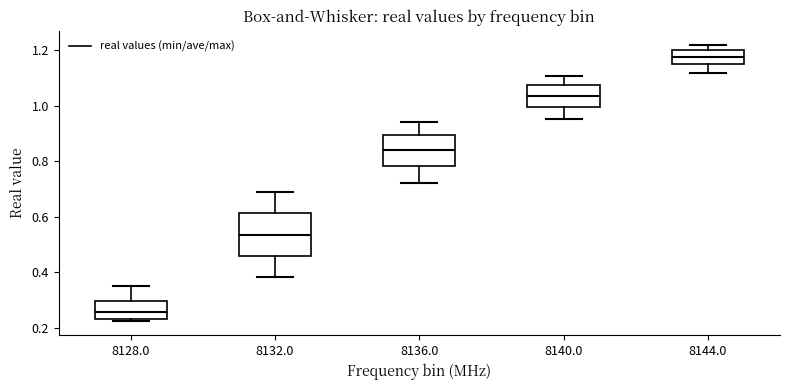

Where does the median line of the box at x = 8136.0 sit on the y-axis? The values are not printed on the chart, so give them approximately, as read against the axis.

0.84